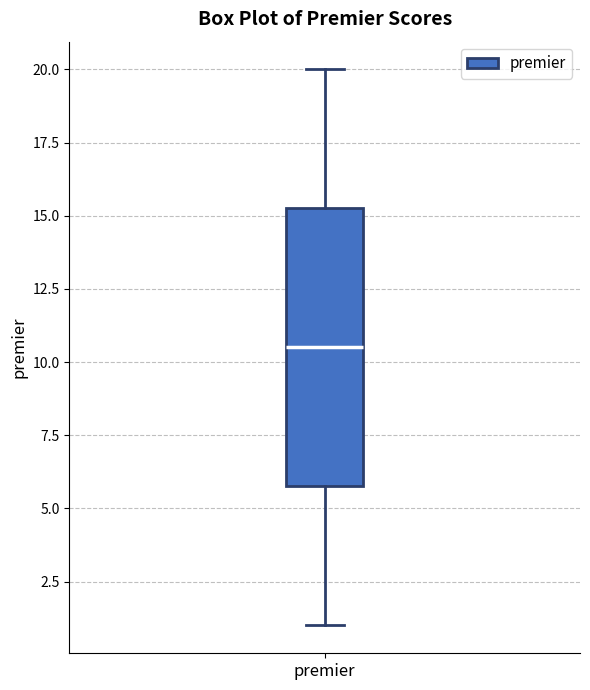

Where is the upper edge of the box for premier on the y-axis? The values are not printed on the chart, so give them approximately, as read against the axis.

15.5